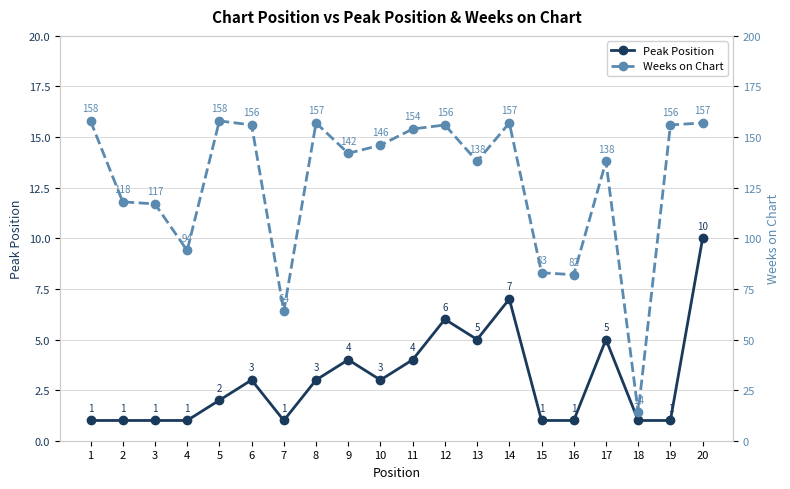

At how many categories does at least one series exceed 1?

20